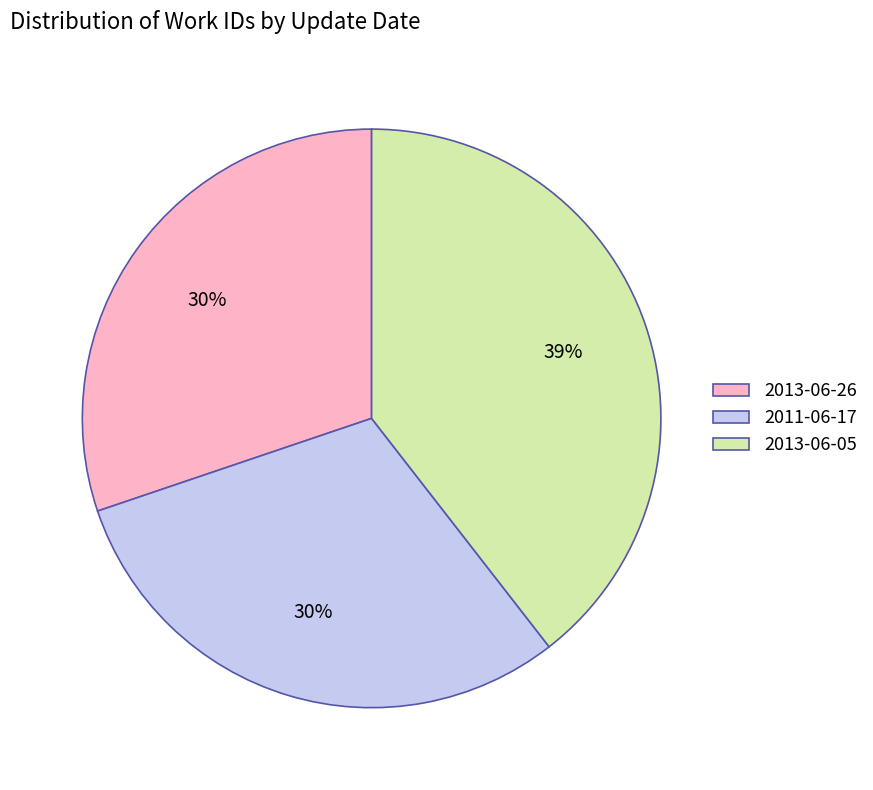

To the nearest percent, what portion does 2013-06-26 represent?

30%